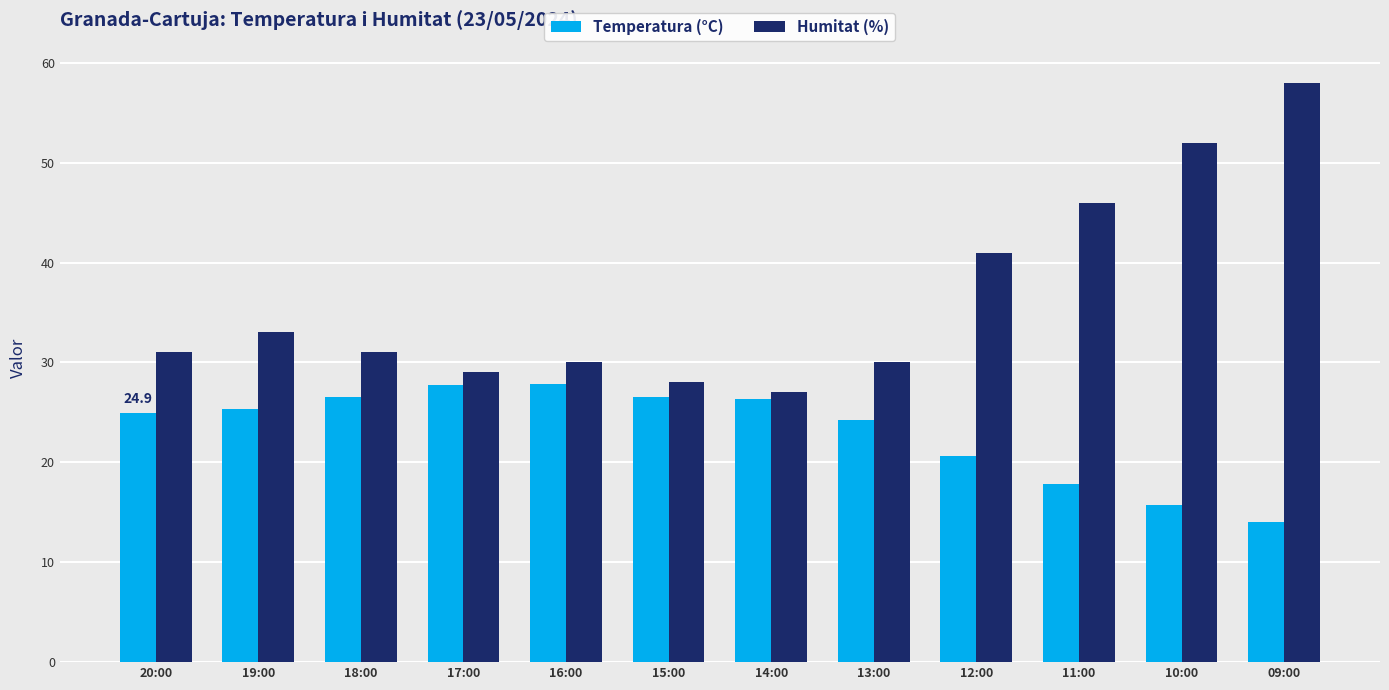

List the series in order of their overall mean, lowest first.

Temperatura (°C), Humitat (%)